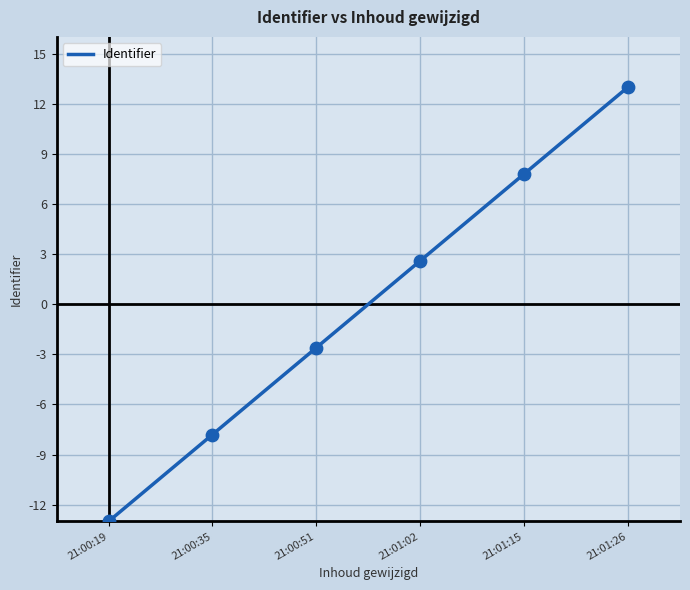

What is the change in value from 21:00:35 to 21:01:15?

+15.6